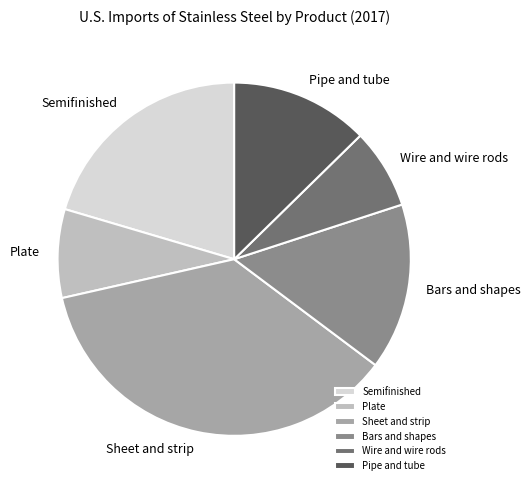

Rank the categories by value from lowest to highest.

Wire and wire rods, Plate, Pipe and tube, Bars and shapes, Semifinished, Sheet and strip